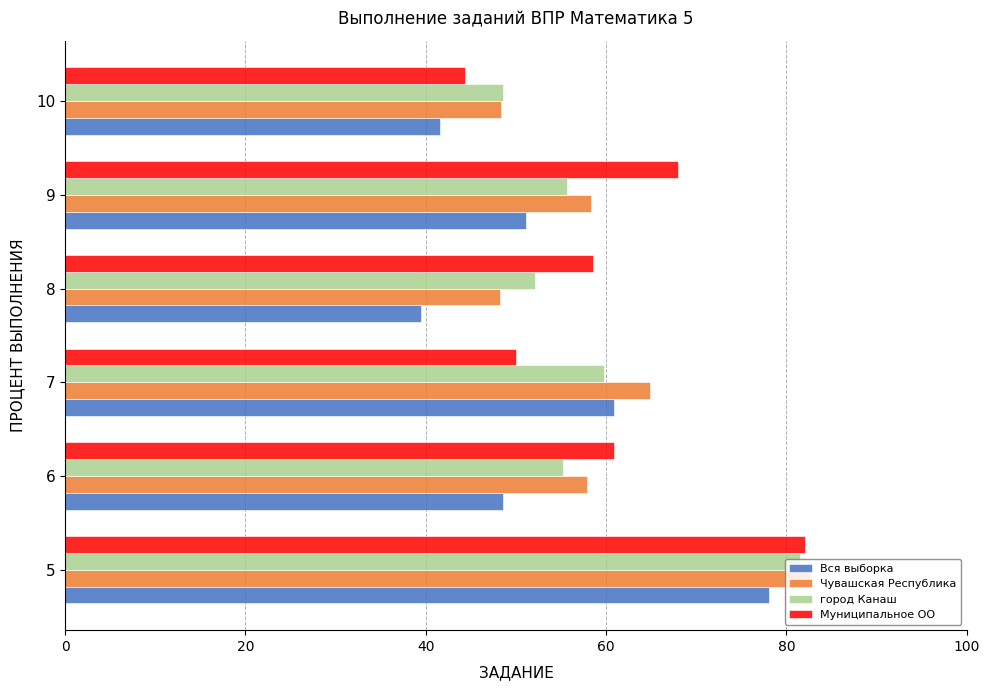

The value of Муниципальное ОО at 6 is 30.6. True or false?

False